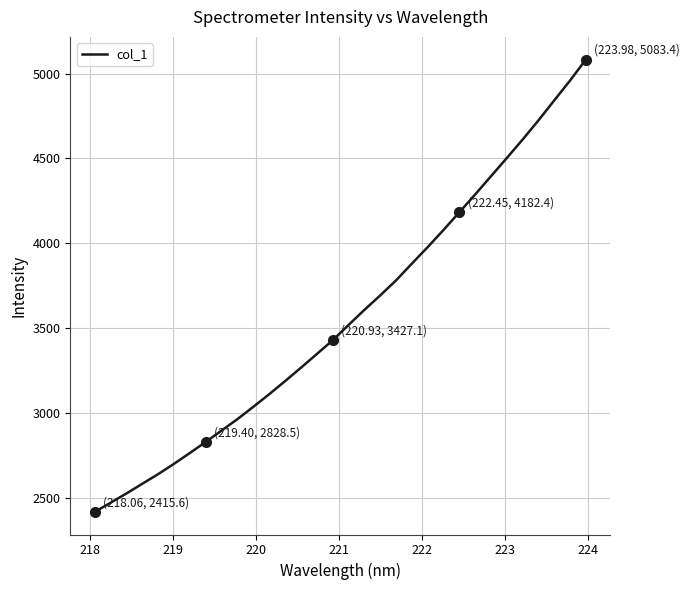

What is the average value?

3570.9